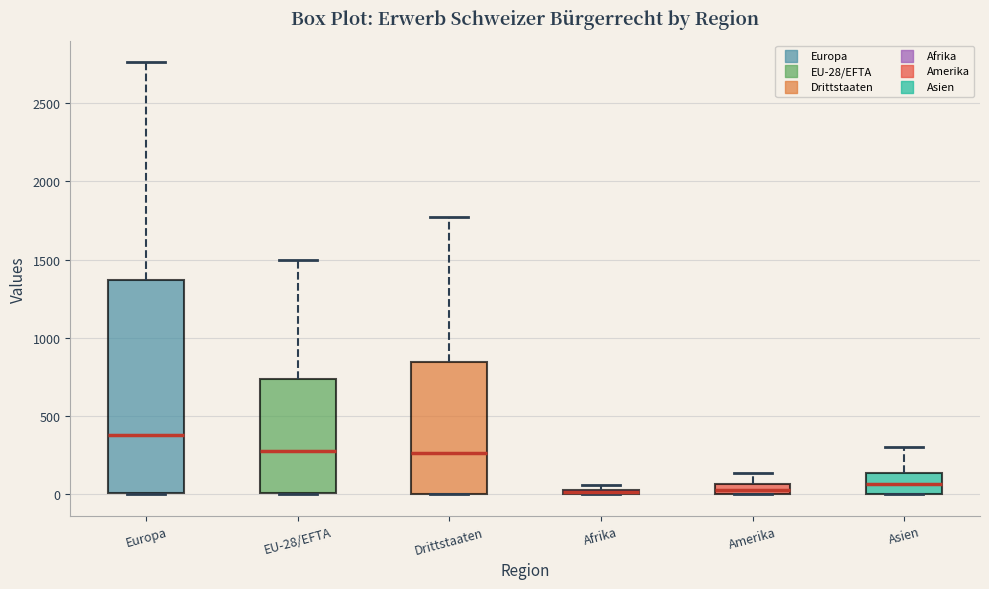

Where is the upper edge of the box for Europa on the y-axis? The values are not printed on the chart, so give them approximately, as read against the axis.

1350